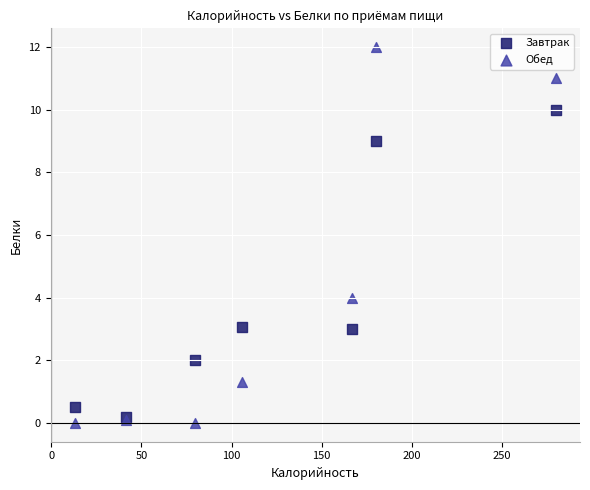

In the Завтрак series, what Y value is closest to 5?

3.1